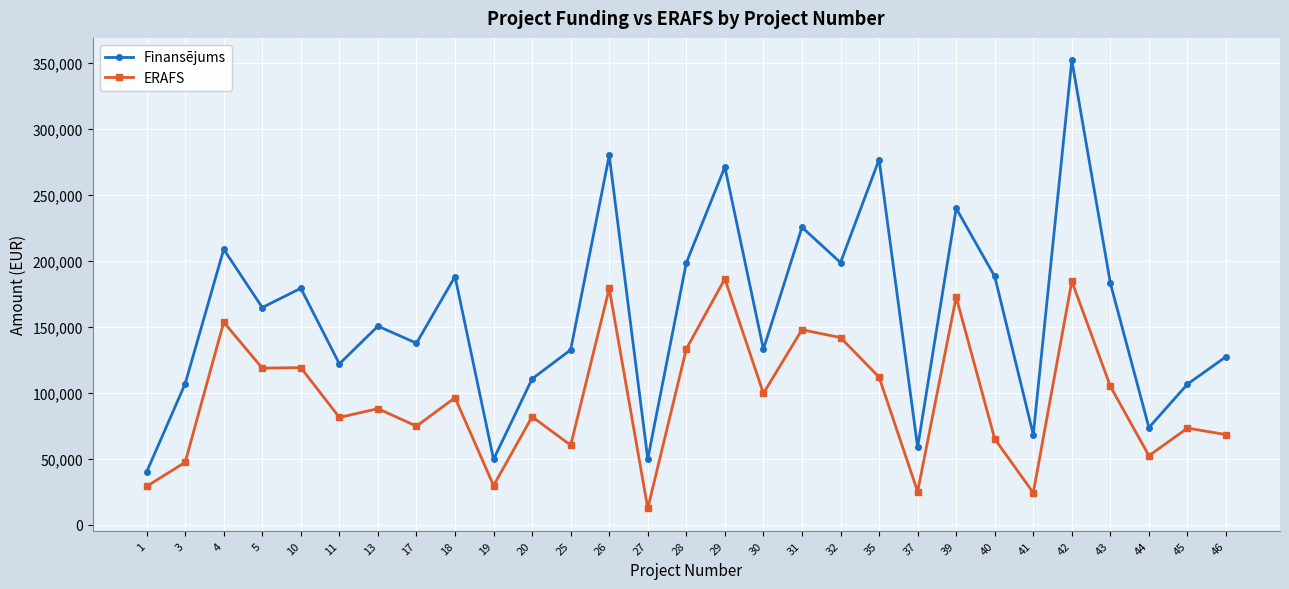

How many lines are shown in the chart?

2